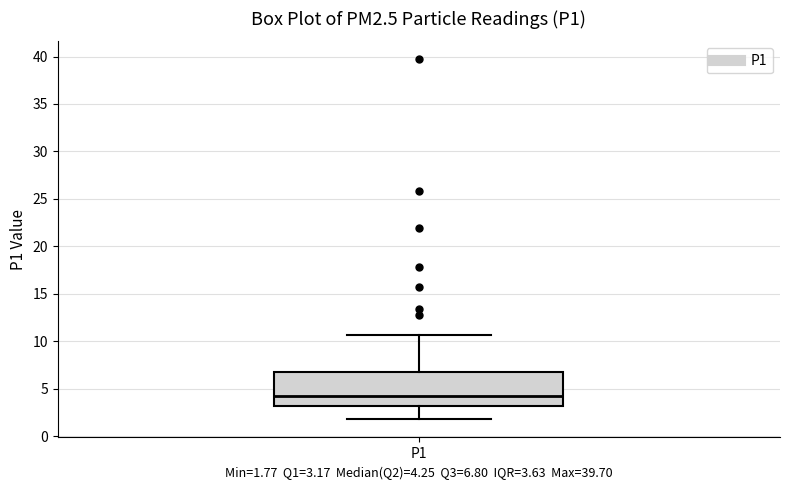

Read this box plot against the y-axis: the position of the median line, the range covered by the box, and the ends of both whiskers. The values are not printed on the chart, so give them approximately, as read against the axis.

median 4.5, box 3.0 to 7.0, whiskers 2.0 to 10.5